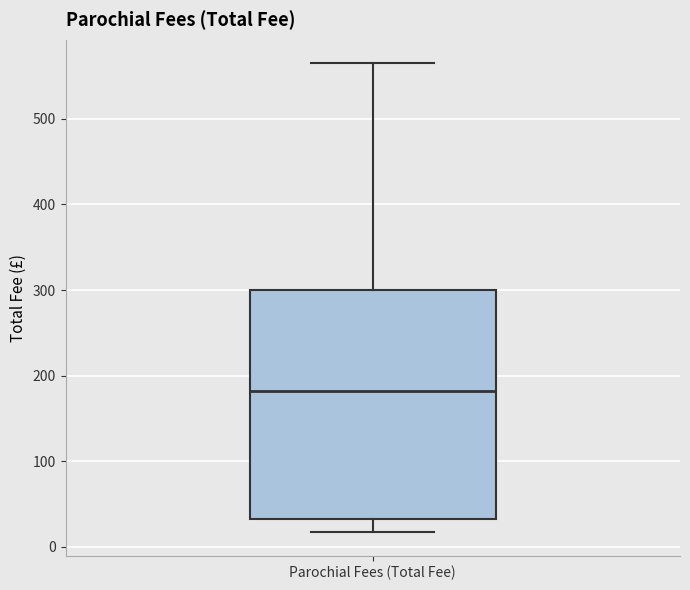

Transcribe this box plot: give where the median line is, the range the box spans, and where the two whiskers end, as read against the y-axis. The values are not printed on the chart, so give them approximately, as read against the axis.

median 180, box 30 to 300, whiskers 20 to 570